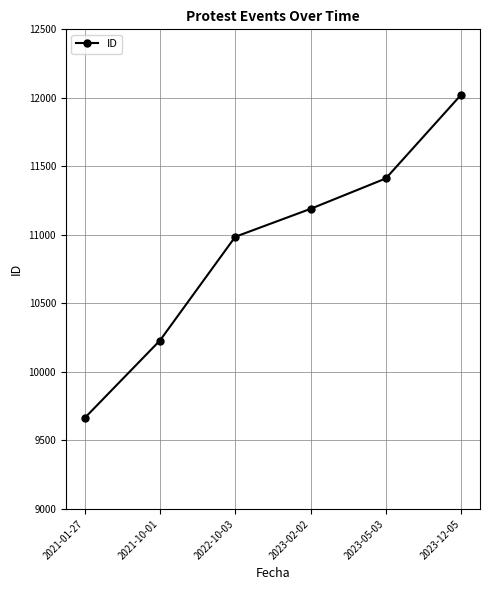

The chart shows a value of 16023 at 2022-10-03. True or false?

False